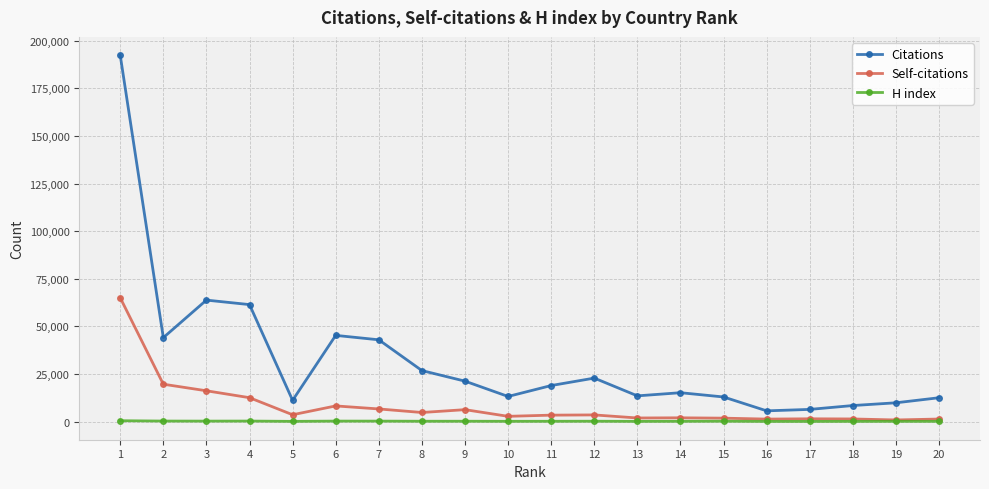

Between 8 and 17, which series saw the biggest shift?

Citations